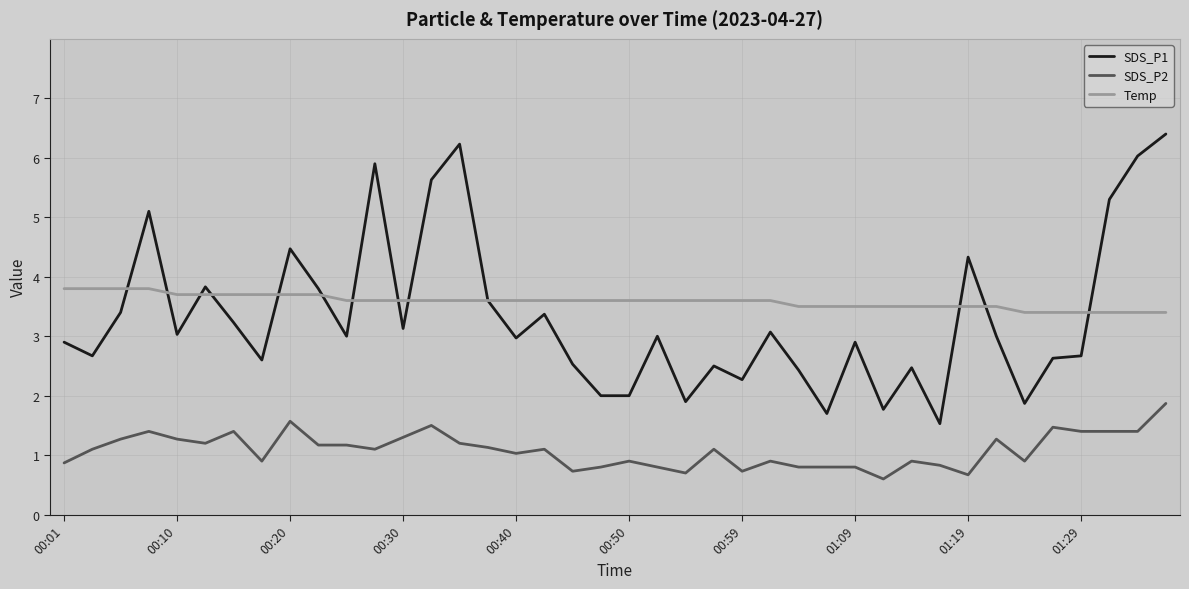

Rank the series by their maximum value, from lowest to highest.

SDS_P2, Temp, SDS_P1